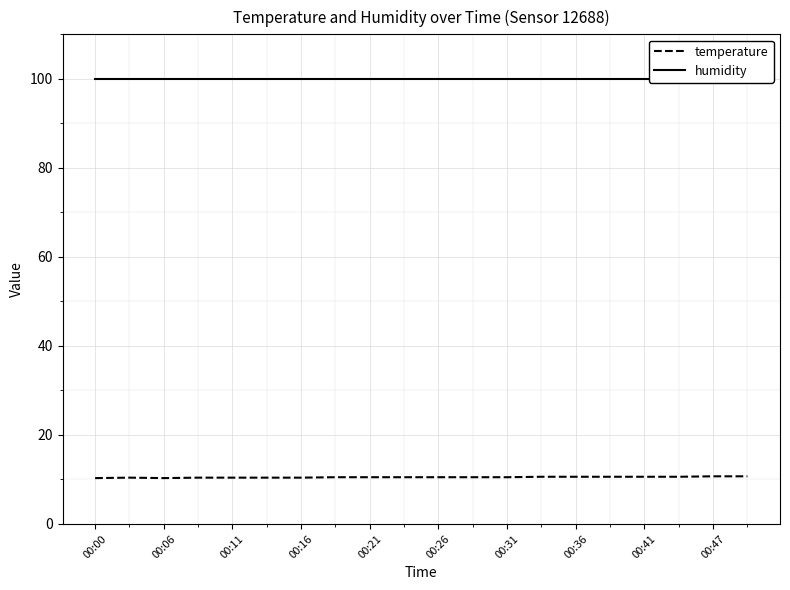

What are all the series names shown in the legend?

temperature, humidity